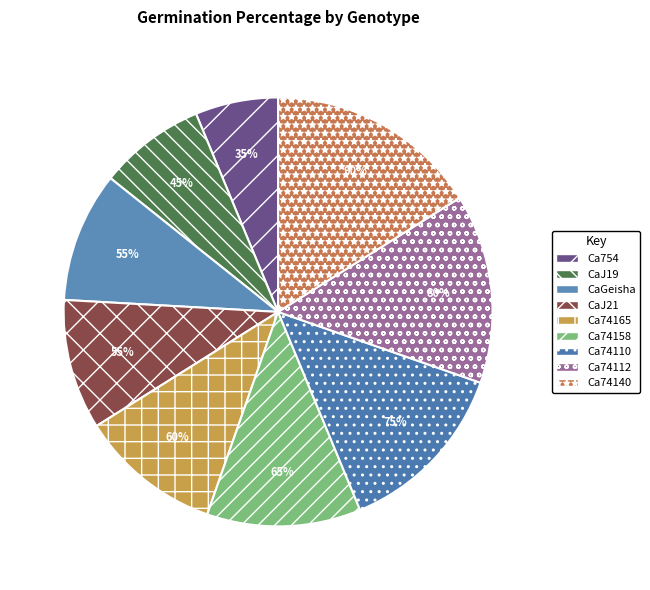

Count the number of slices in the pie.

9